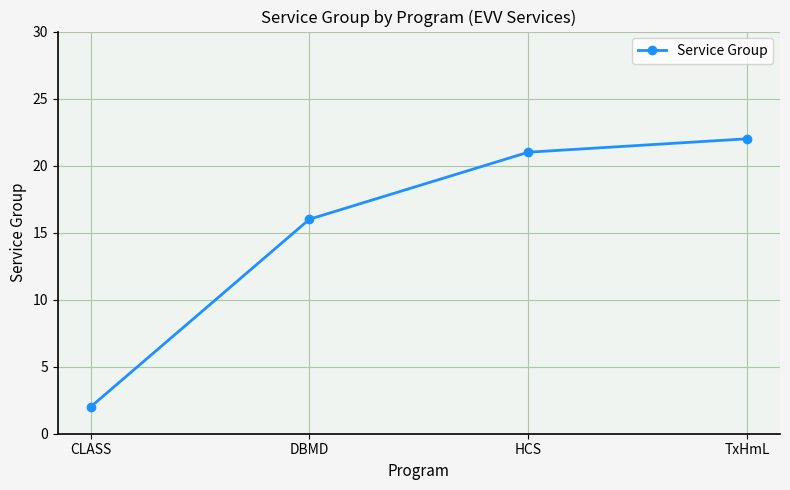

True or false: there are more than 0 points higher than both neighbors.

False